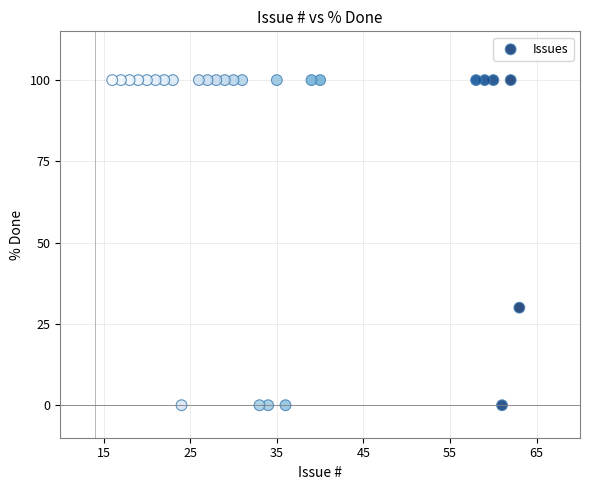

What Y value in the scatter plot is closest to 50?

30